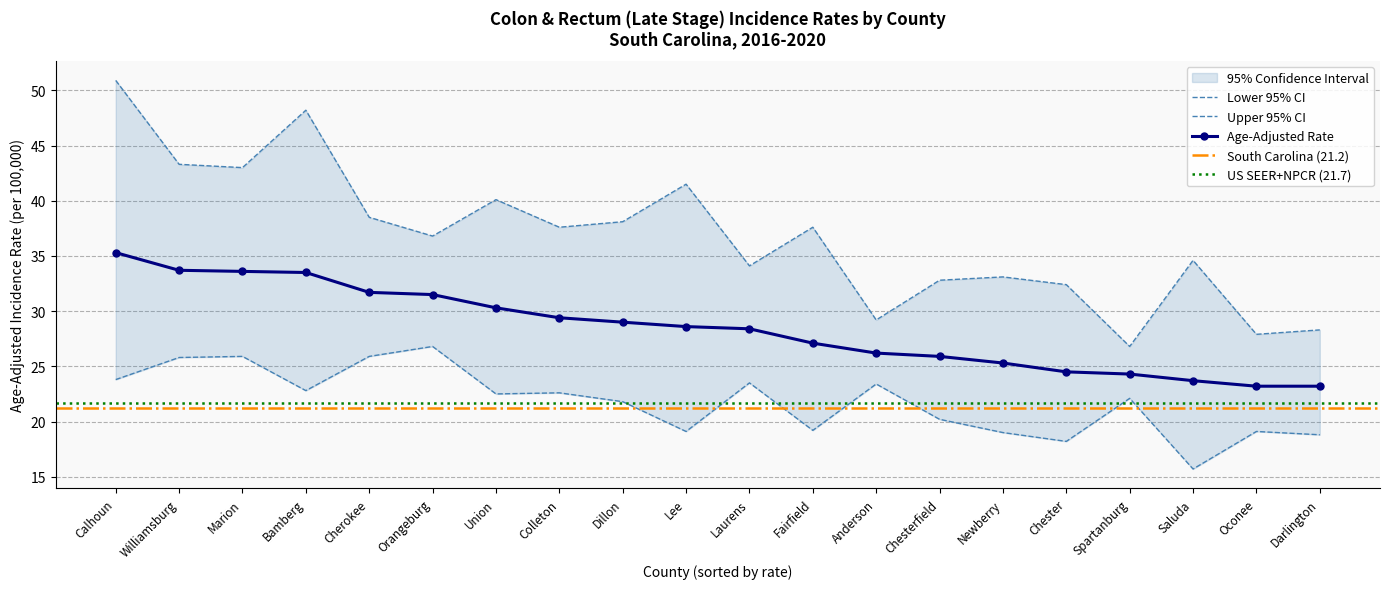

What is the label of the 11th point from the left?

Laurens